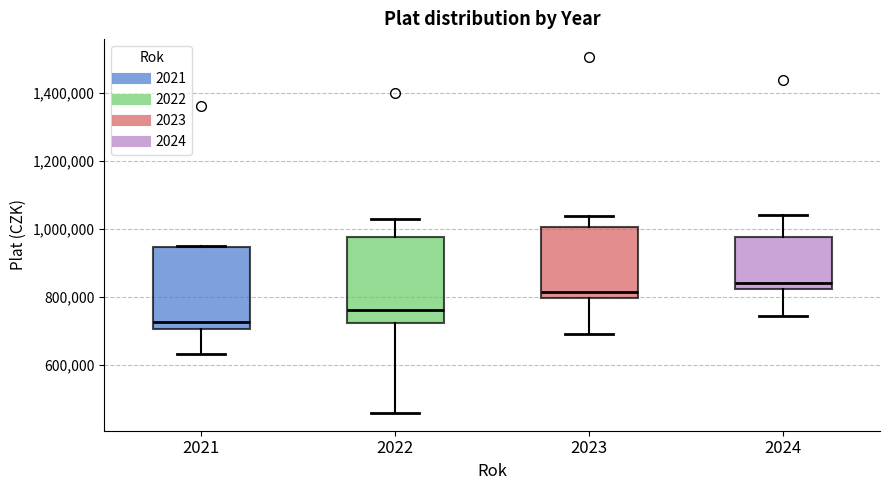

Reading left to right, read every box against the y-axis: the position of its median line, the range the box covers, and the ends of its whiskers. The values are not printed on the chart, so give them approximately, as read against the axis.

2021: median 720000, box 700000 to 940000, whiskers 640000 to 940000
2022: median 760000, box 720000 to 980000, whiskers 460000 to 1020000
2023: median 820000, box 800000 to 1000000, whiskers 680000 to 1040000
2024: median 840000, box 820000 to 980000, whiskers 740000 to 1040000